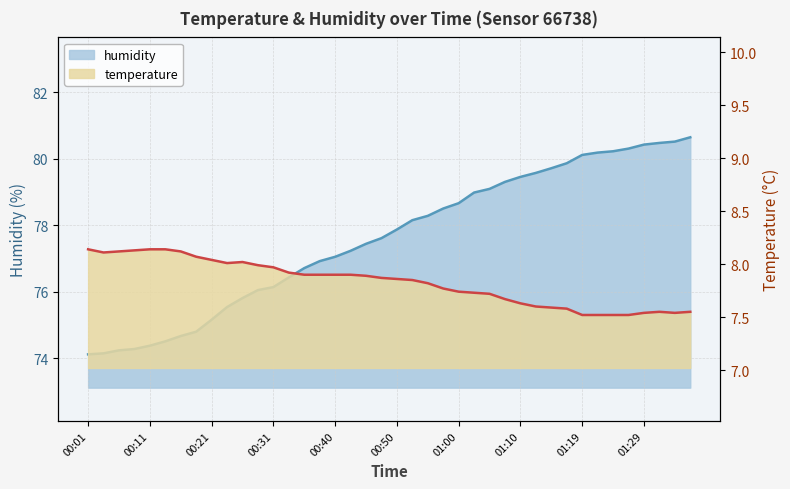

True or false: humidity has more than 2 points higher than both neighbors.

False